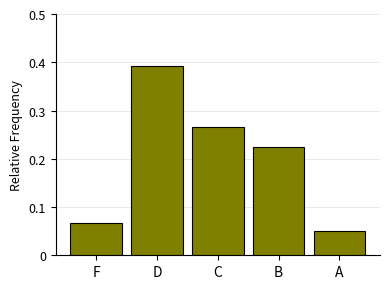

What is the sum of the values at D and B?

0.6